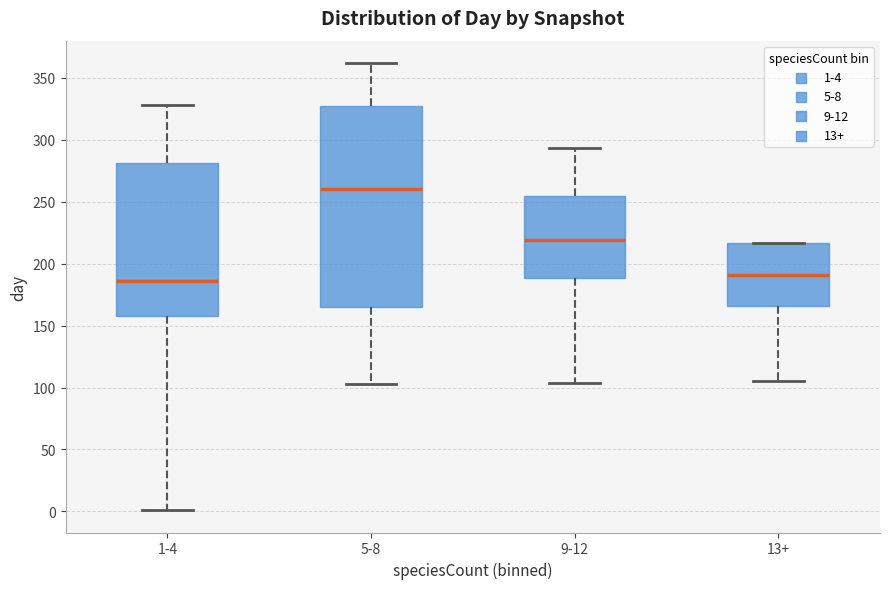

Where is the lower edge of the box for 5-8 on the y-axis? The values are not printed on the chart, so give them approximately, as read against the axis.

165